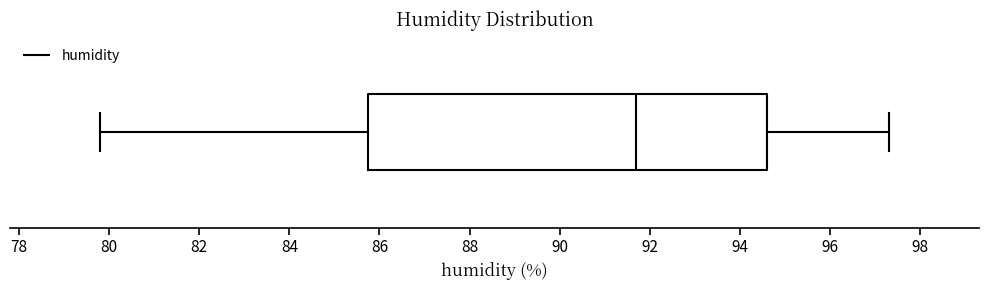

Read this box plot against the x-axis: the position of the median line, the range covered by the box, and the ends of both whiskers. The values are not printed on the chart, so give them approximately, as read against the axis.

median 91.8, box 85.8 to 94.6, whiskers 79.8 to 97.4